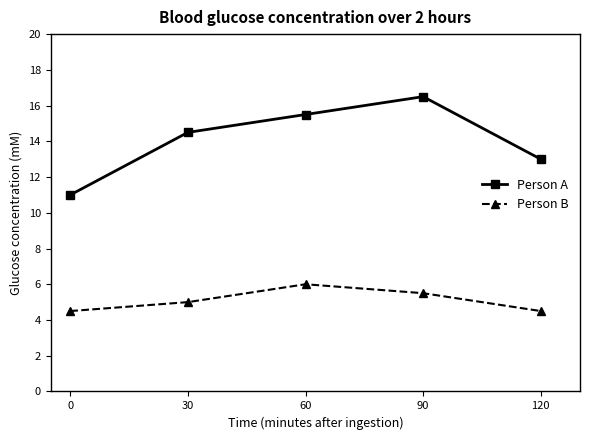

The value of Person A at 90 is 16.5. True or false?

True